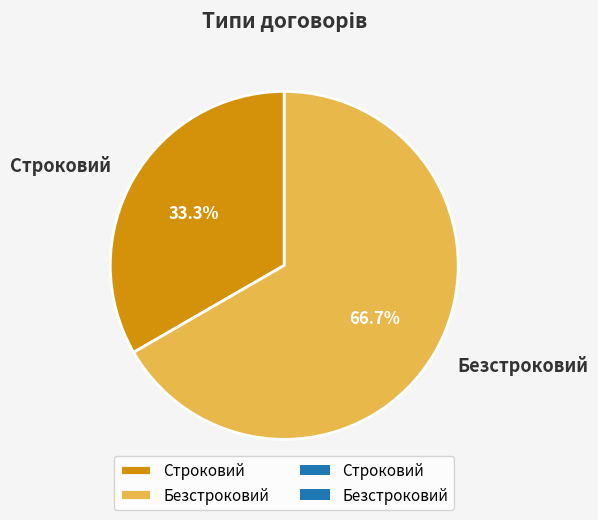

The Строковий slice represents 33% of the pie. True or false?

True